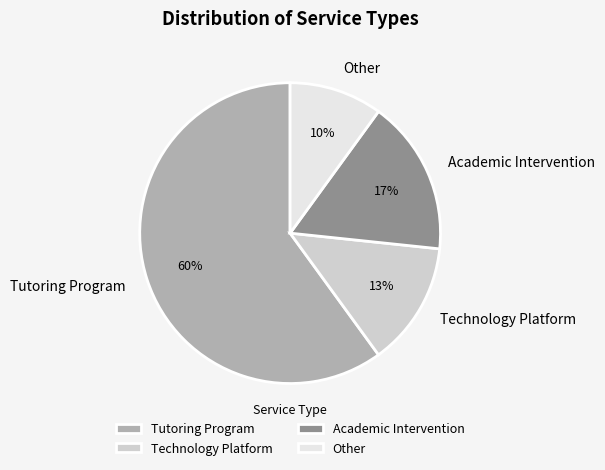

To the nearest percent, what percentage of the pie is Academic Intervention?

17%